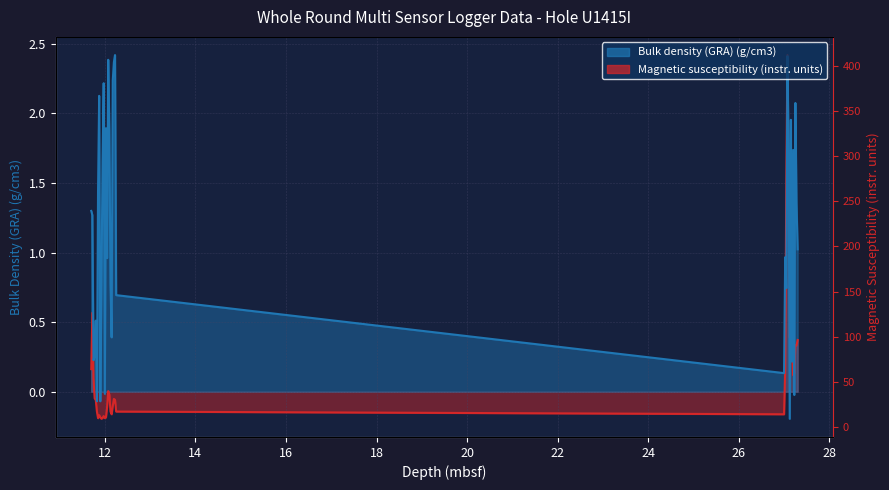

What is the minimum value shown in the chart?

-0.2